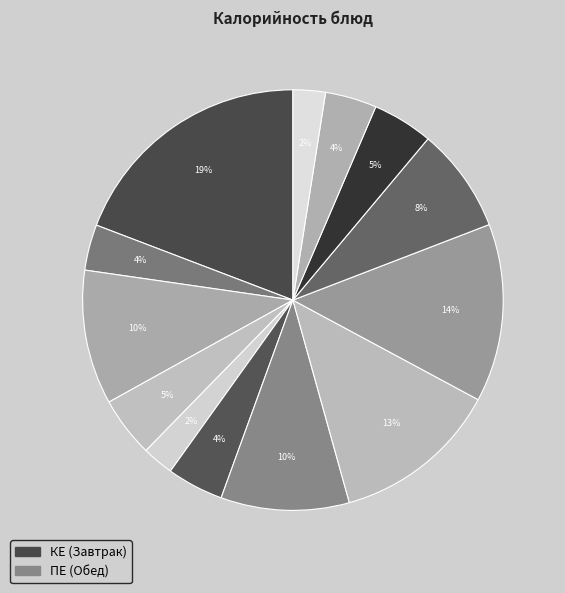

How many slices are in this pie chart?

13